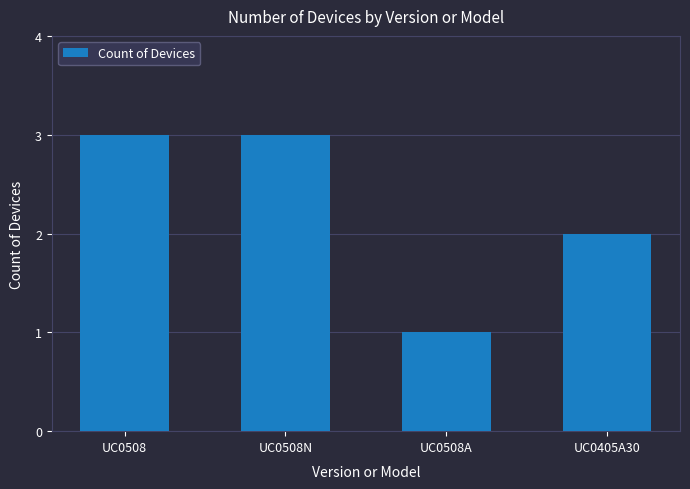

How many bars are there in total?

4